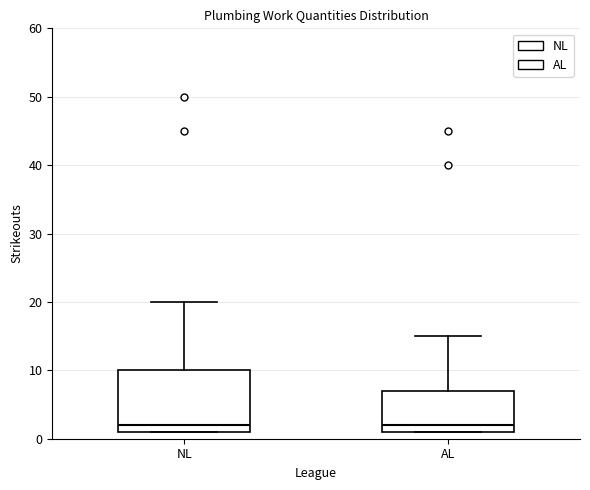

Reading left to right, transcribe this box plot: for each box, give where its median line is, the range the box spans, and where its two whiskers end, as read against the y-axis. The values are not printed on the chart, so give them approximately, as read against the axis.

NL: median 2, box 1 to 10, whiskers 1 to 20
AL: median 2, box 1 to 7, whiskers 1 to 15